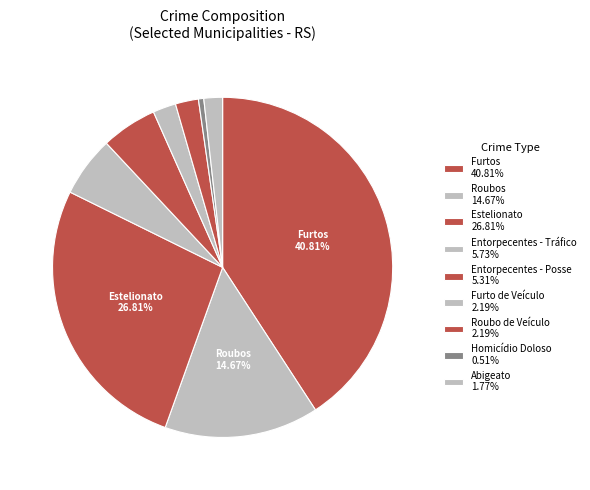

How many segments does this pie chart have?

9